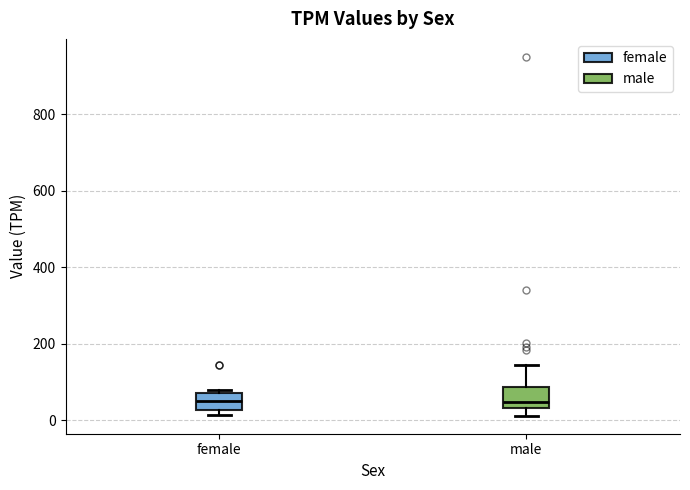

Where does the lower whisker of the box for male end on the y-axis? The values are not printed on the chart, so give them approximately, as read against the axis.

20